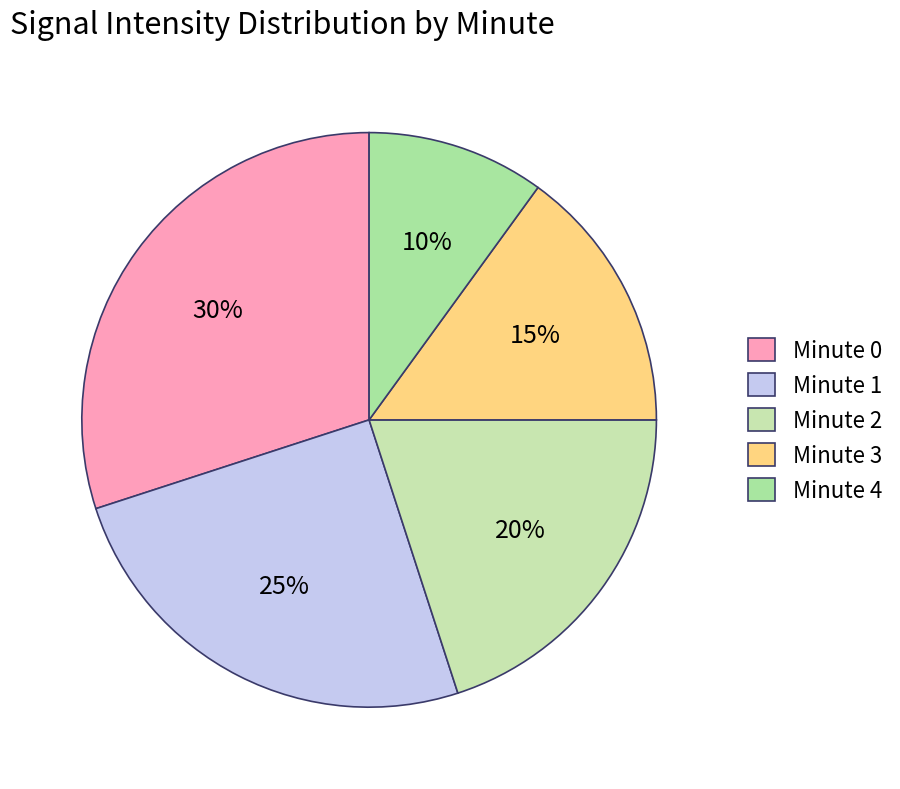

What is the largest slice in the pie chart?

Minute 0